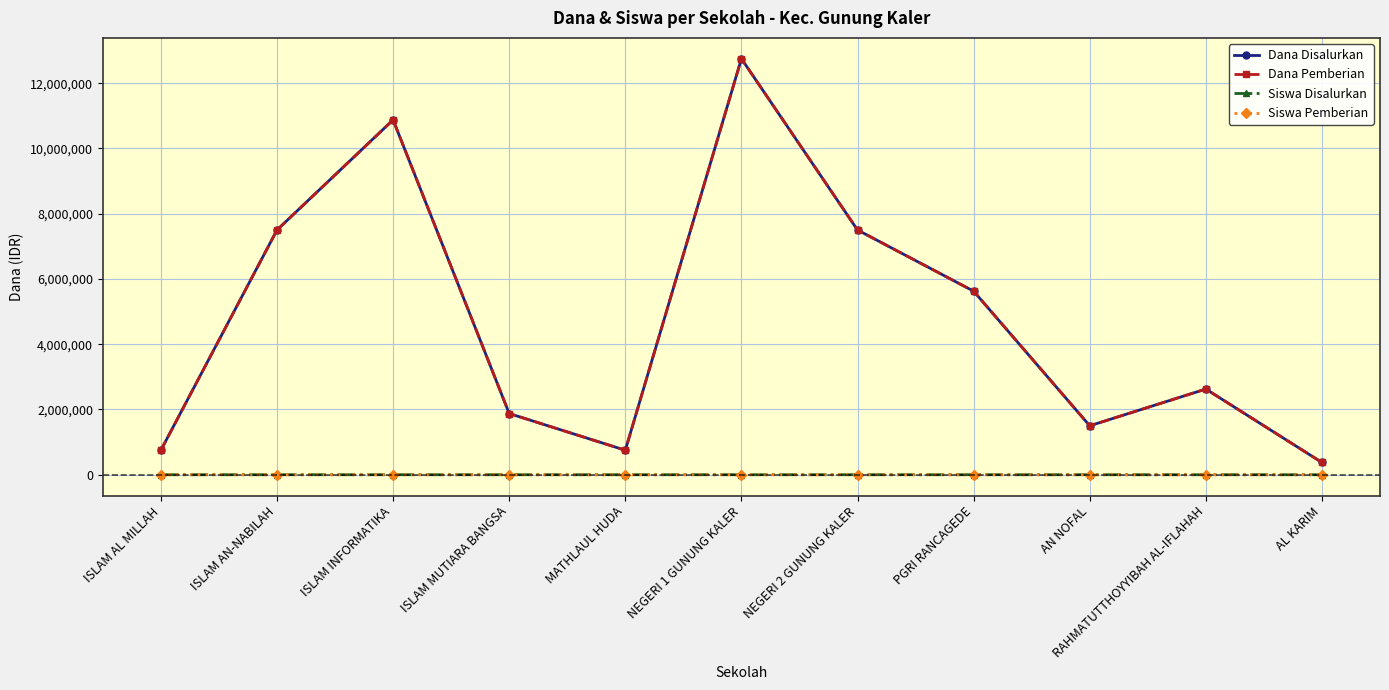

Is this an area chart (filled region under the line)?

No